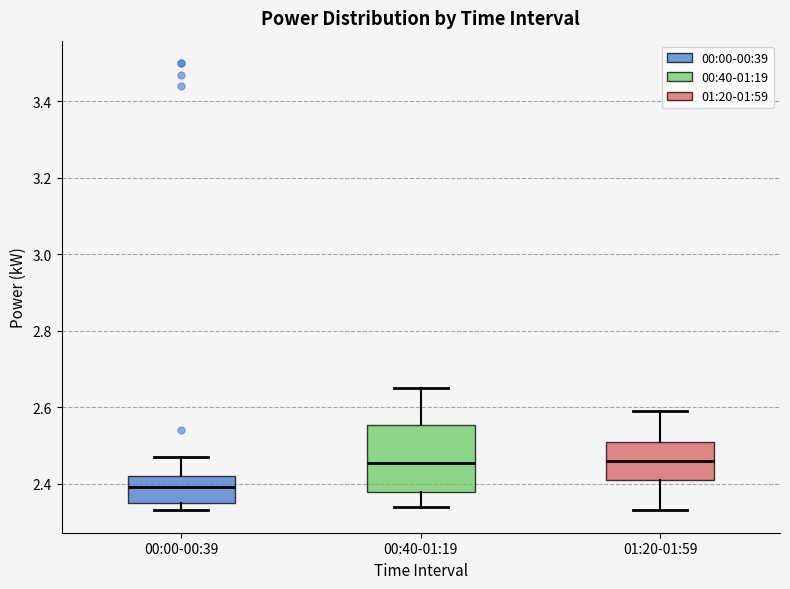

Reading left to right, transcribe this box plot: for each box, give where its median line is, the range the box spans, and where its two whiskers end, as read against the y-axis. The values are not printed on the chart, so give them approximately, as read against the axis.

00:00-00:39: median 2.40, box 2.36 to 2.42, whiskers 2.34 to 2.48
00:40-01:19: median 2.46, box 2.38 to 2.56, whiskers 2.34 to 2.66
01:20-01:59: median 2.46, box 2.42 to 2.52, whiskers 2.34 to 2.60